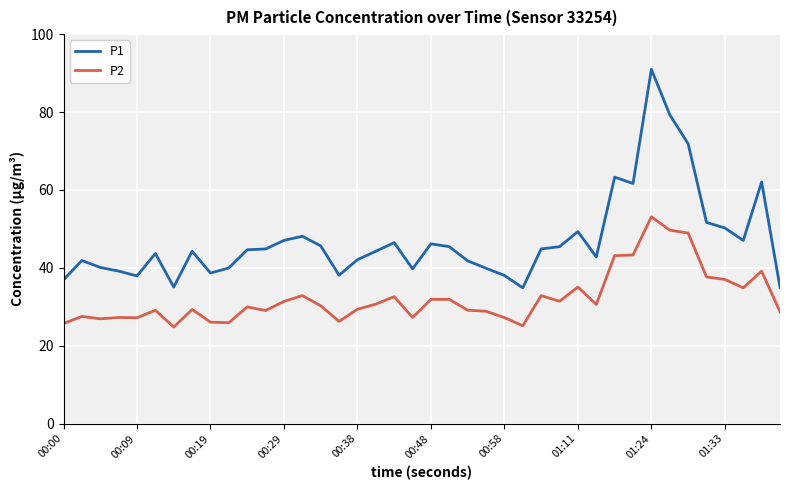

What is the difference between the maximum and minimum values in the P1 series?

56.1